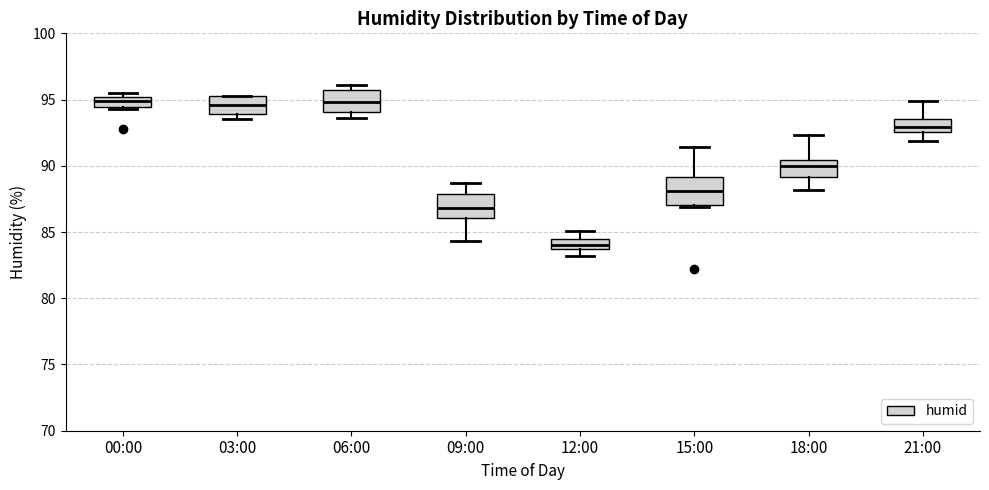

Where does the upper whisker of the box for 21:00 end on the y-axis? The values are not printed on the chart, so give them approximately, as read against the axis.

95.0